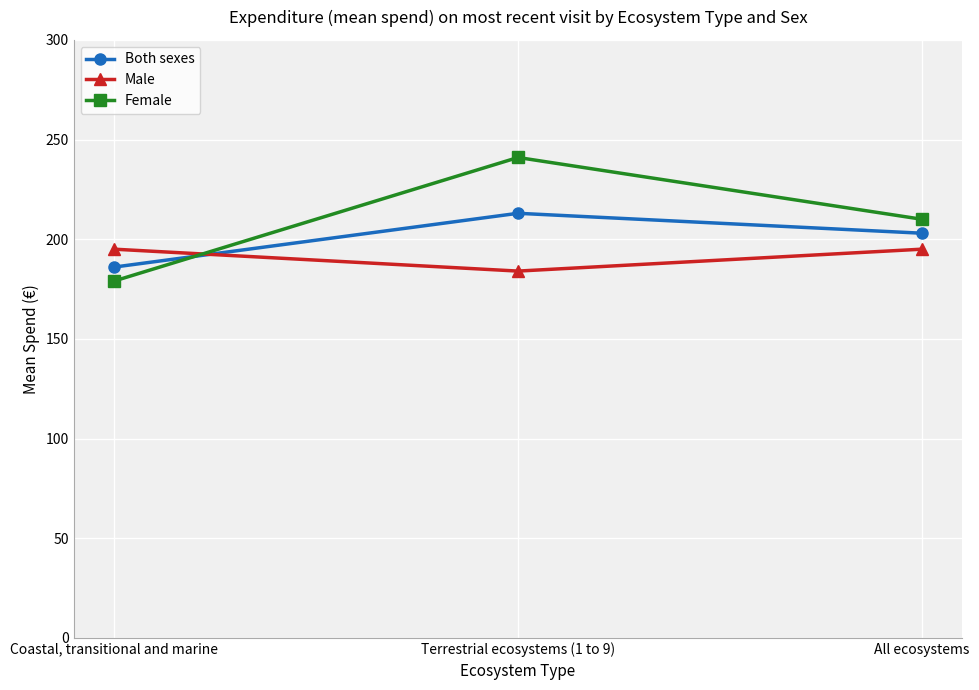

Is it true that Both sexes equals 279 at Terrestrial ecosystems (1 to 9)?

False